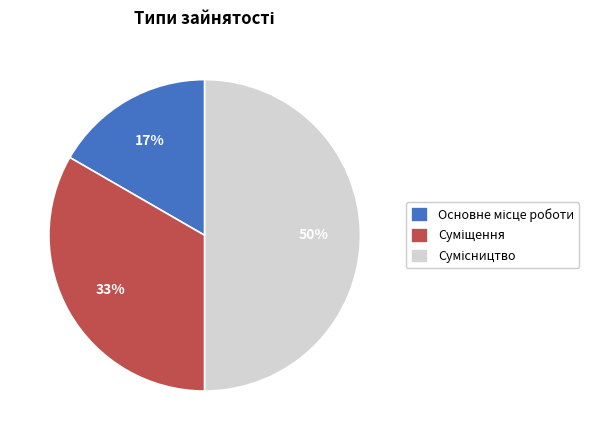

How many slices are in this pie chart?

3